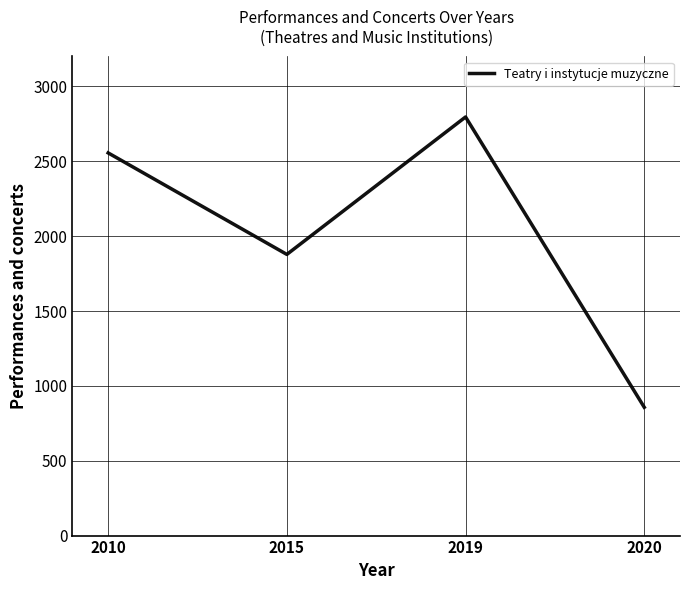

List the labels in order of value, smallest first.

2020, 2015, 2010, 2019